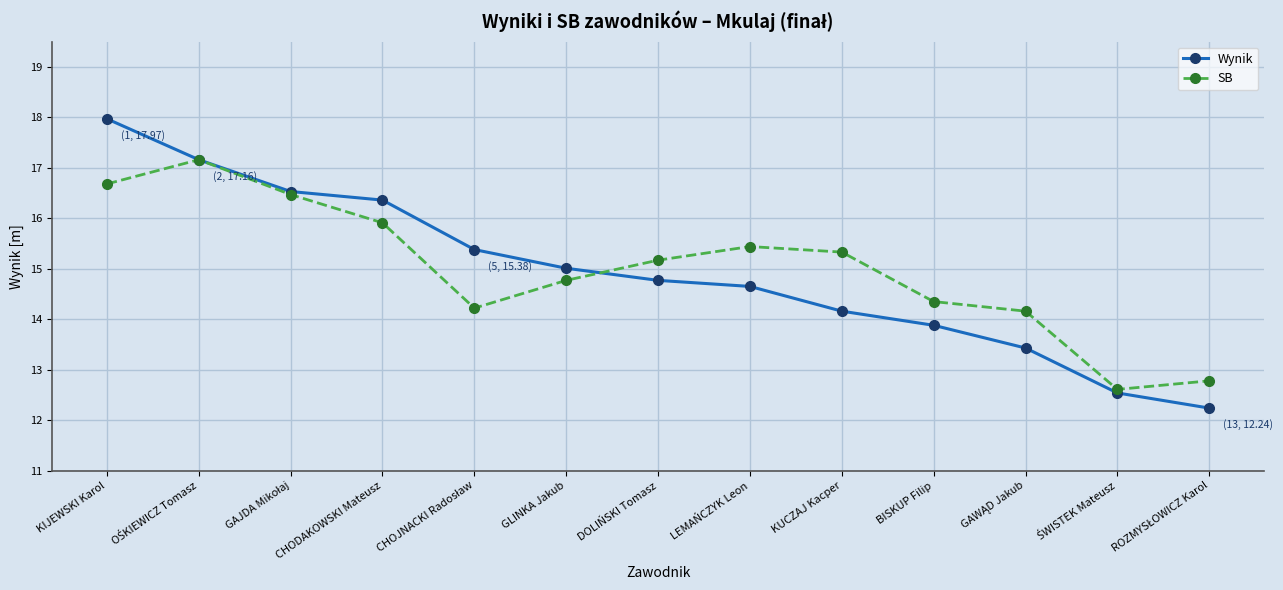

Which series has the widest spread of values?

Wynik